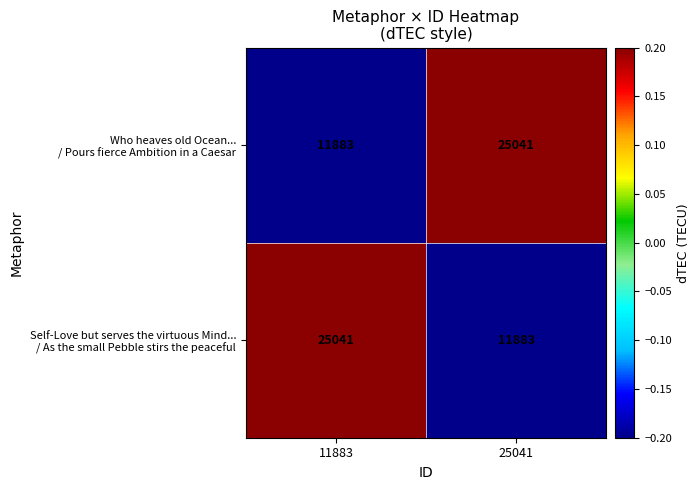

What is the greatest value displayed?

25041